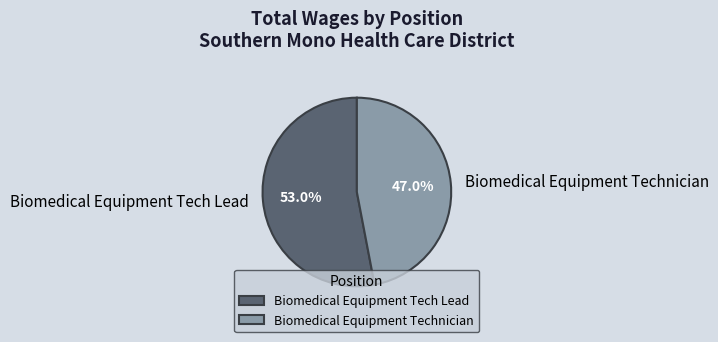

Does Biomedical Equipment Tech Lead represent more than half of the total?

Yes